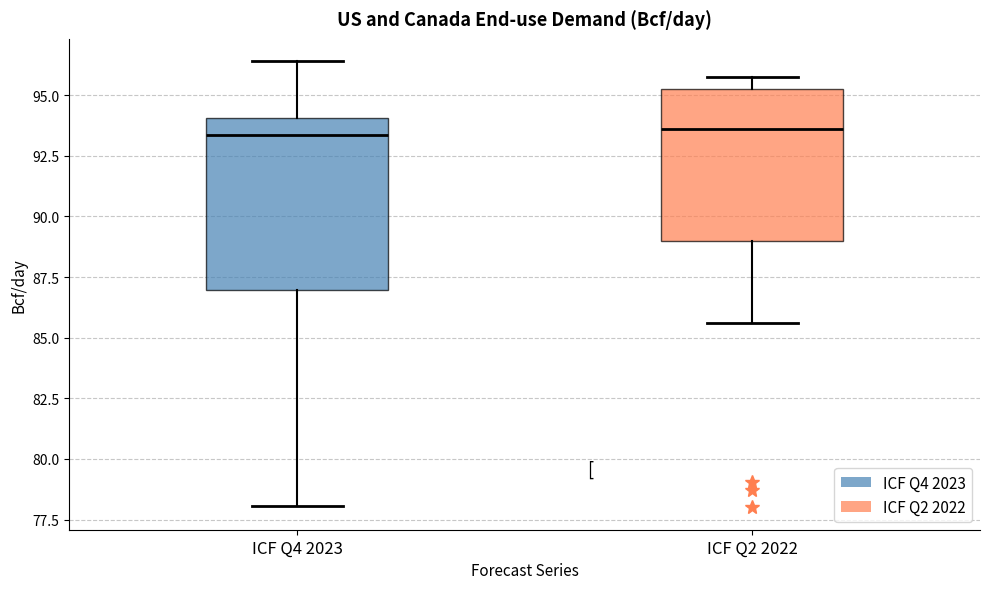

Reading left to right, read every box against the y-axis: the position of its median line, the range the box covers, and the ends of its whiskers. The values are not printed on the chart, so give them approximately, as read against the axis.

ICF Q4 2023: median 93.5, box 87.0 to 94.0, whiskers 78.0 to 96.5
ICF Q2 2022: median 93.5, box 89.0 to 95.0, whiskers 85.5 to 95.5